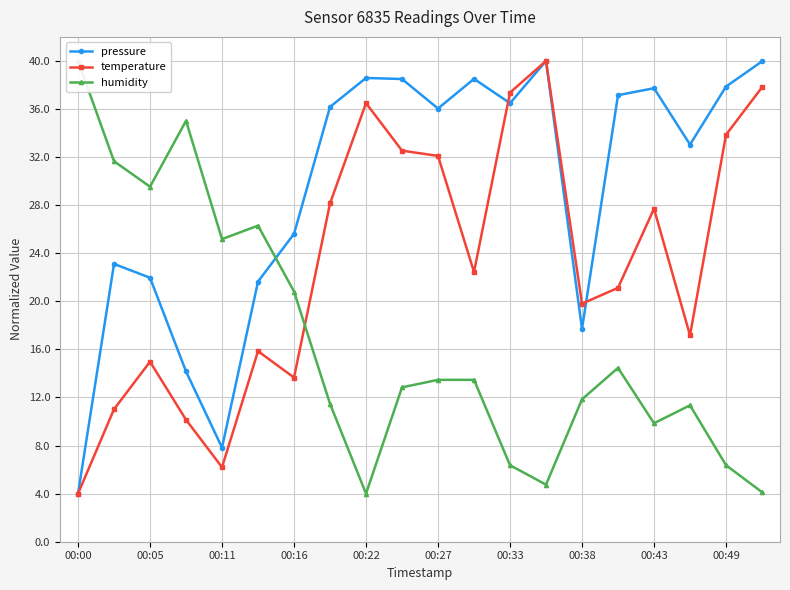

Where is the first local minimum for pressure?

00:11